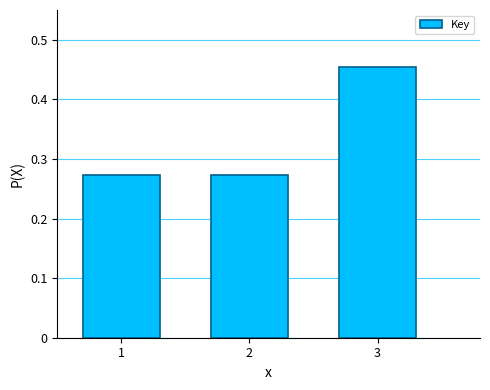

The chart shows a value of 0.1 at 1. True or false?

False